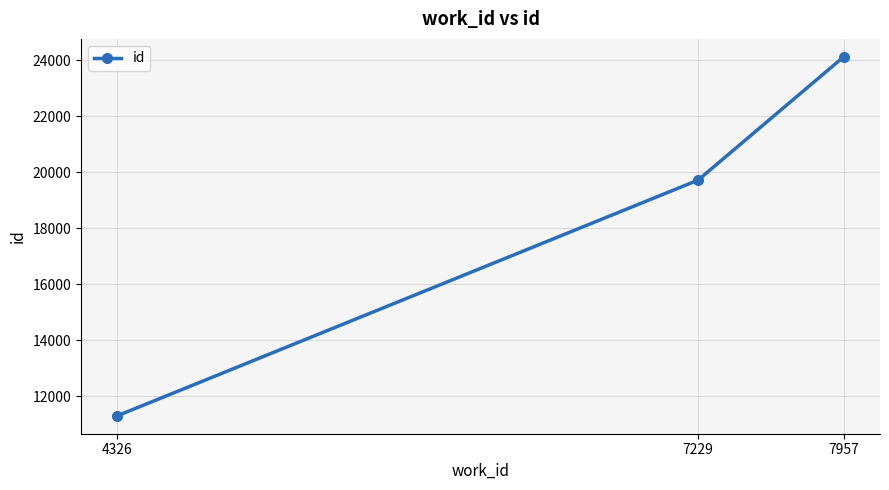

Which label corresponds to the smallest value in the chart?

4326